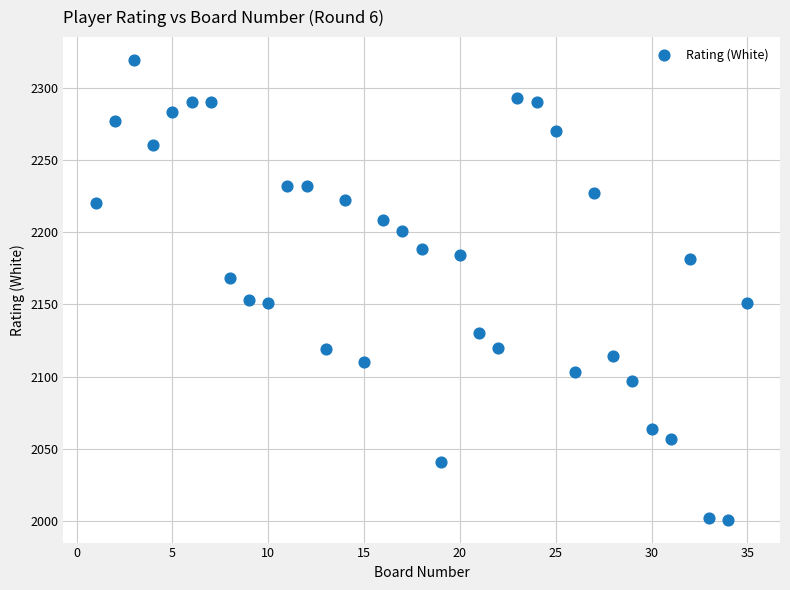

What is the range of X values (max minus min)?

34